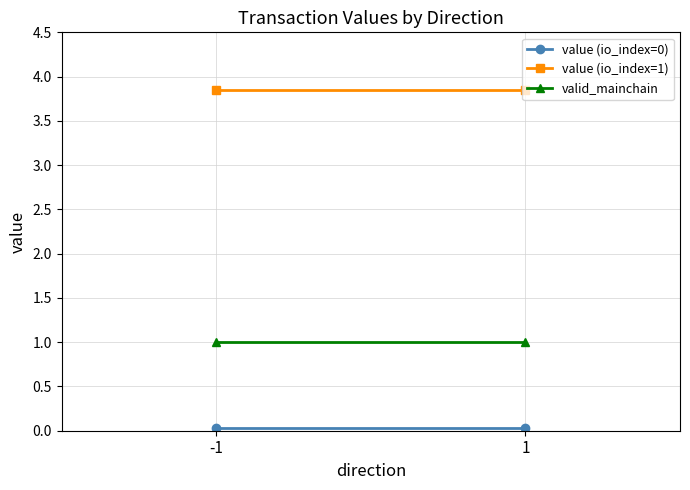

What is the sum of all value (io_index=0) values?

0.1